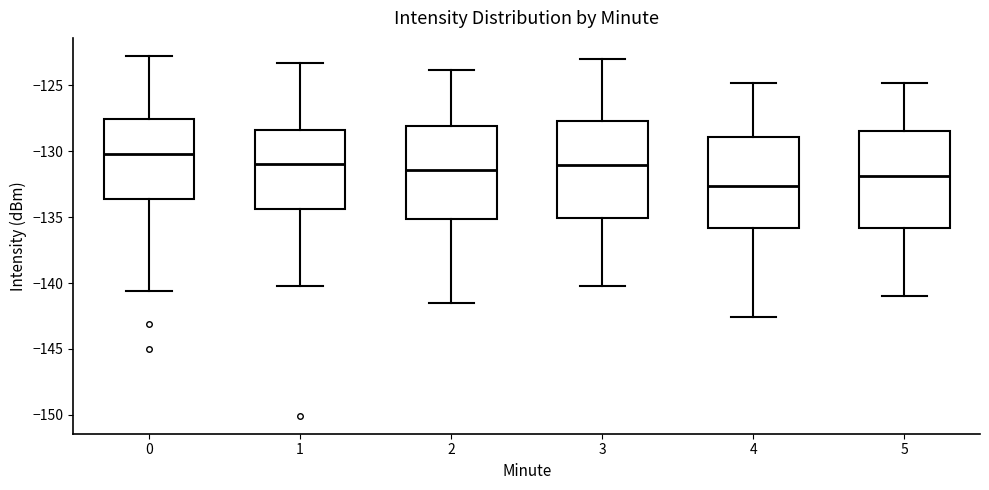

Which box has the lowest median line?

4